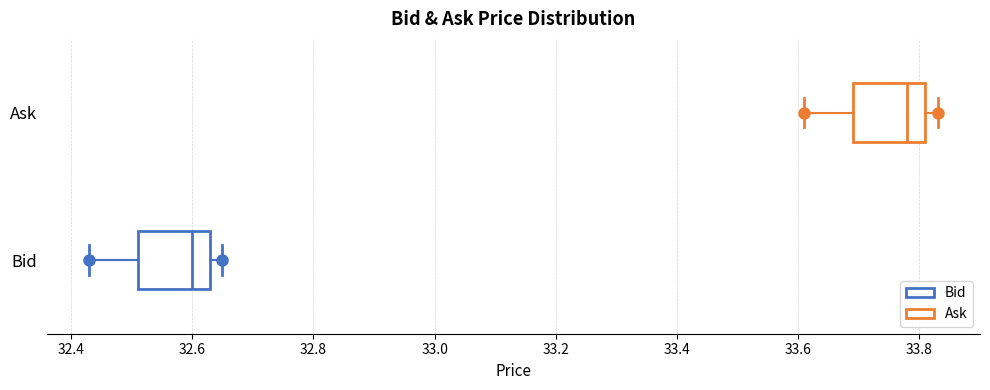

Where does the left whisker of the box for Bid end on the x-axis? The values are not printed on the chart, so give them approximately, as read against the axis.

32.44